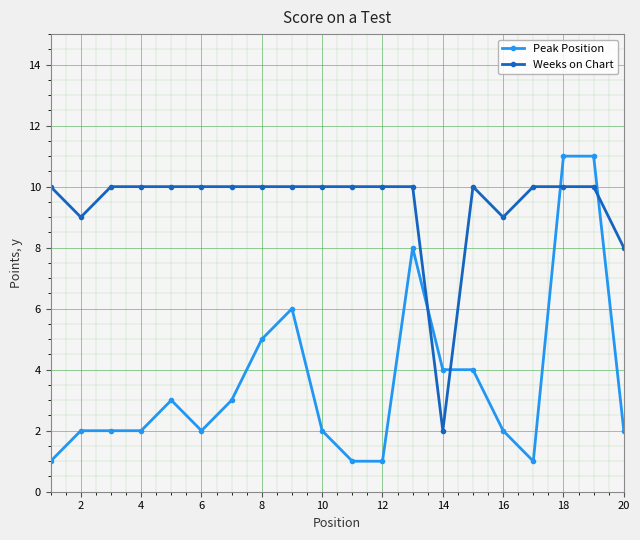

Which series has the widest spread of values?

Peak Position